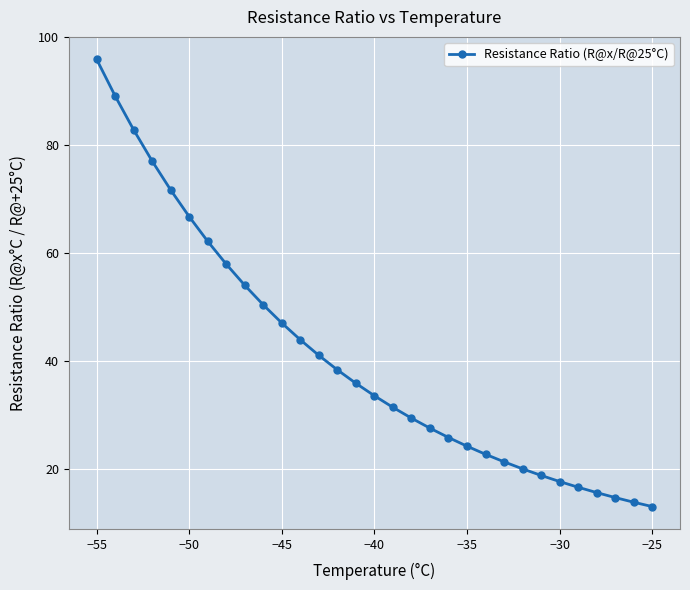

What is the average value?

40.7